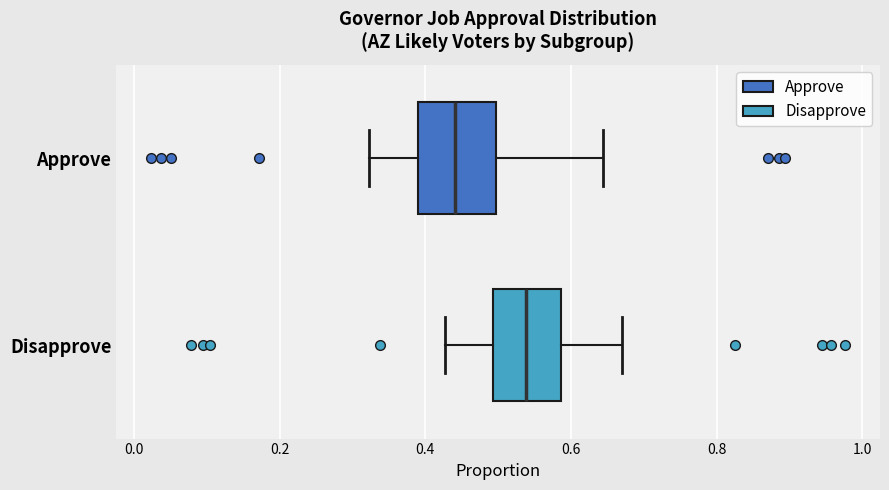

Which box has the furthest to the left median line?

Approve